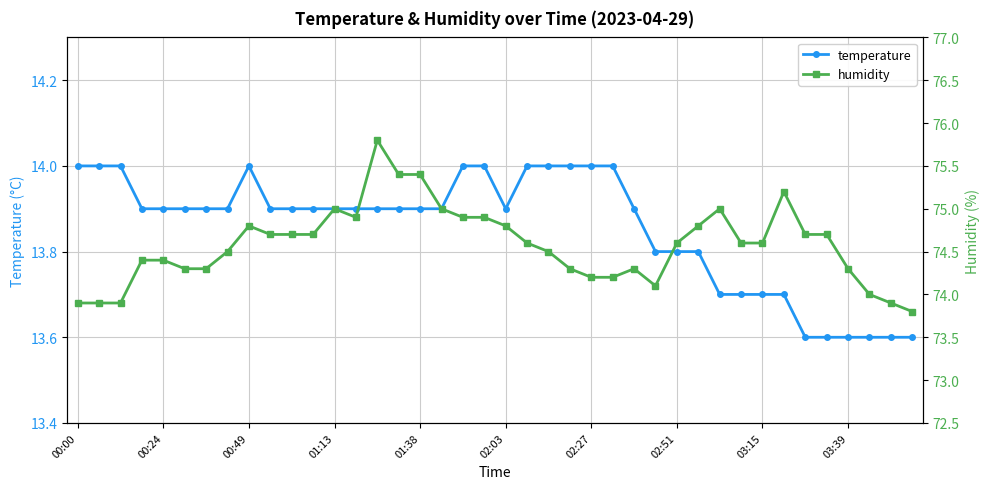

What is the minimum value for temperature?

13.6